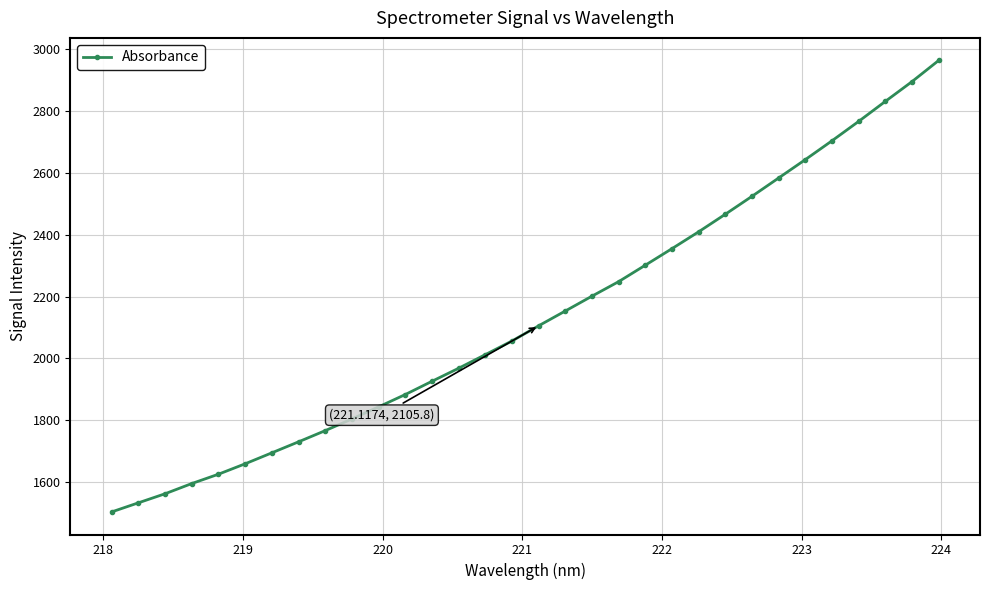

What is the value of the 15th point from the left?

2012.6